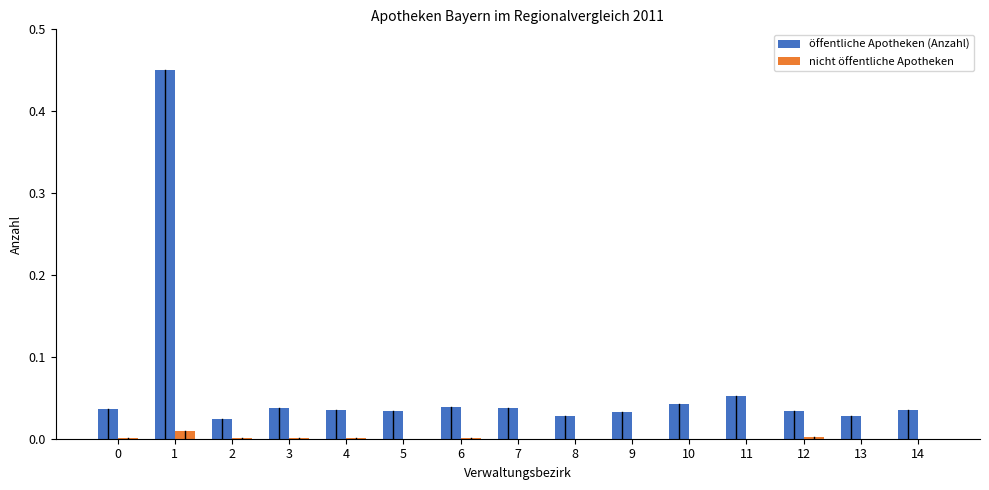

How many data points does each series have?

15